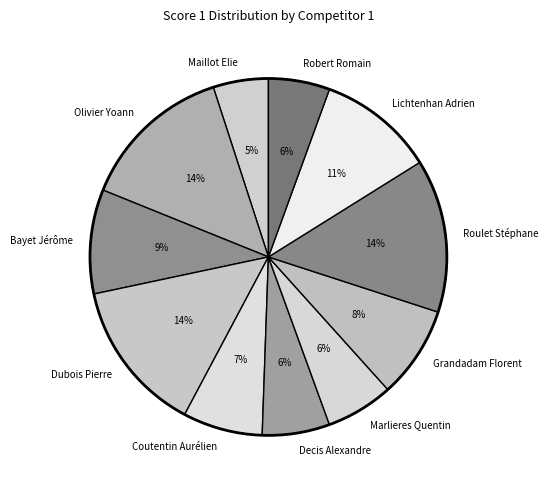

To the nearest percent, what percentage of the pie is Maillot Elie?

5%